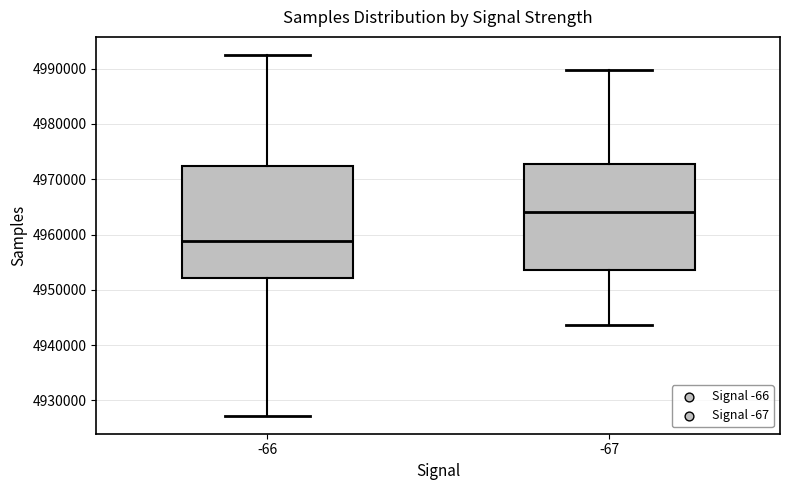

Which box is the tallest, from its lower edge to its upper edge?

-66